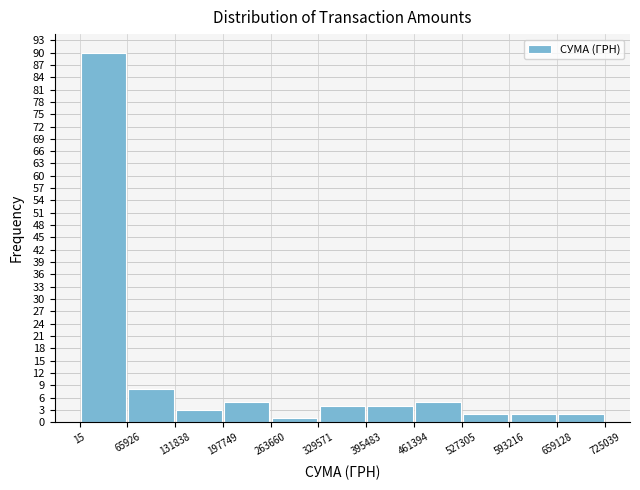

How tall is the bar that spans 329571 to 395483 on the x-axis? The values are not printed on the chart, so give them approximately, as read against the axis.

4